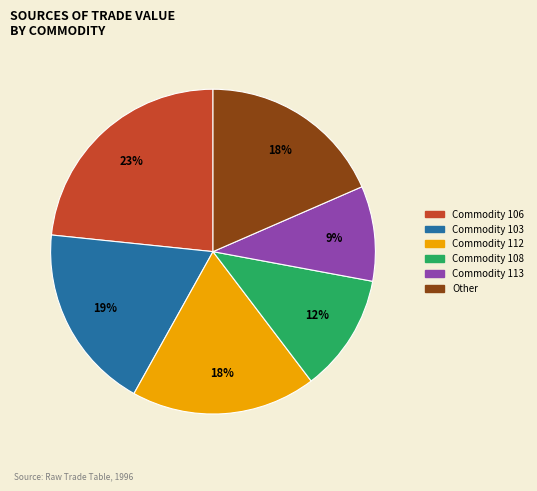

Count the number of slices in the pie.

6